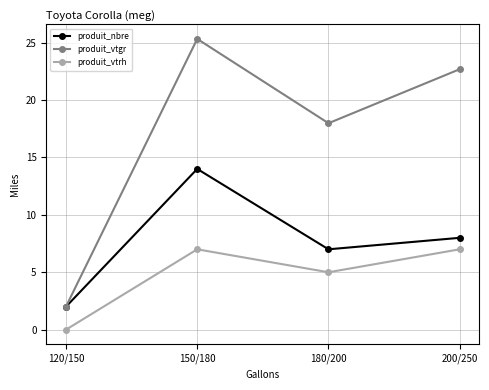

What is the value of the produit_nbre point at the 3rd from the left?

7.0